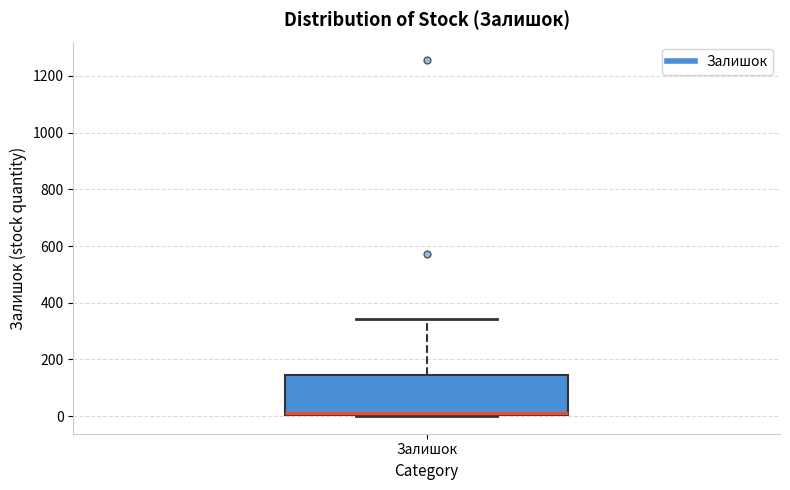

Read this box plot against the y-axis: the position of the median line, the range covered by the box, and the ends of both whiskers. The values are not printed on the chart, so give them approximately, as read against the axis.

median 20, box 0 to 140, whiskers 0 to 340